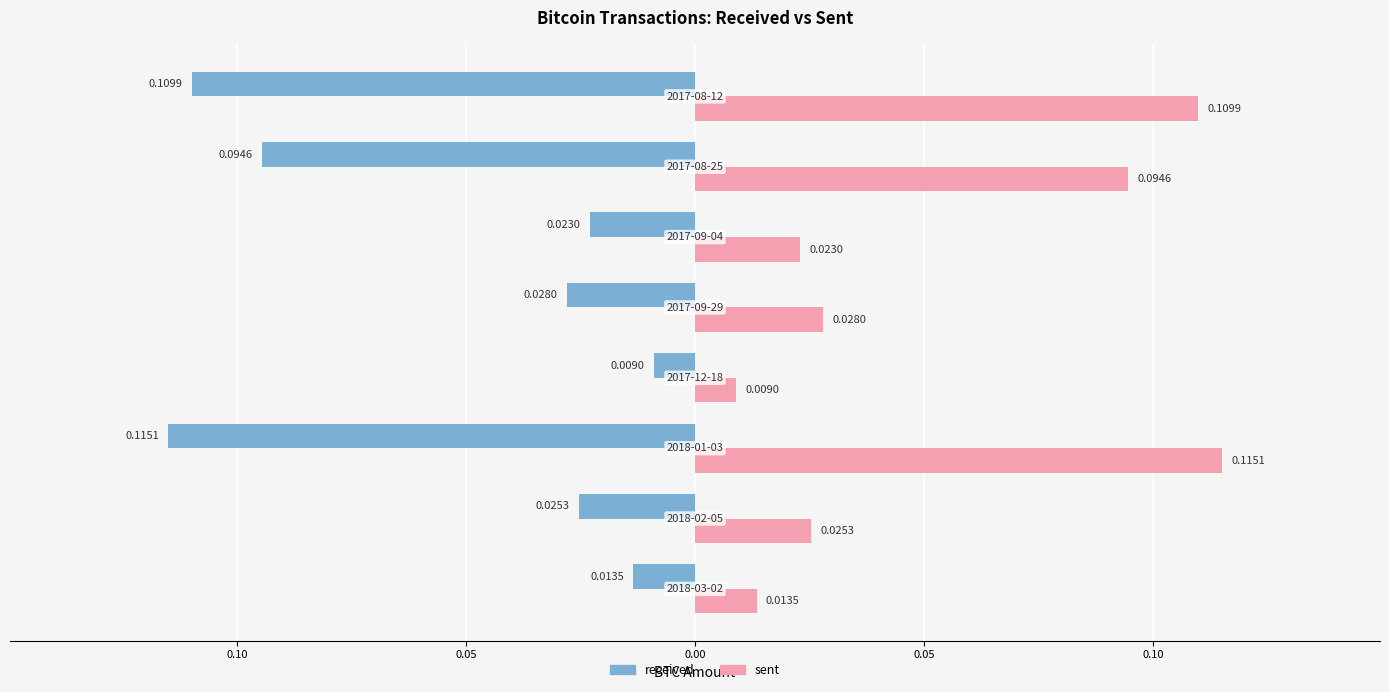

What are all the series names shown in the legend?

received, sent